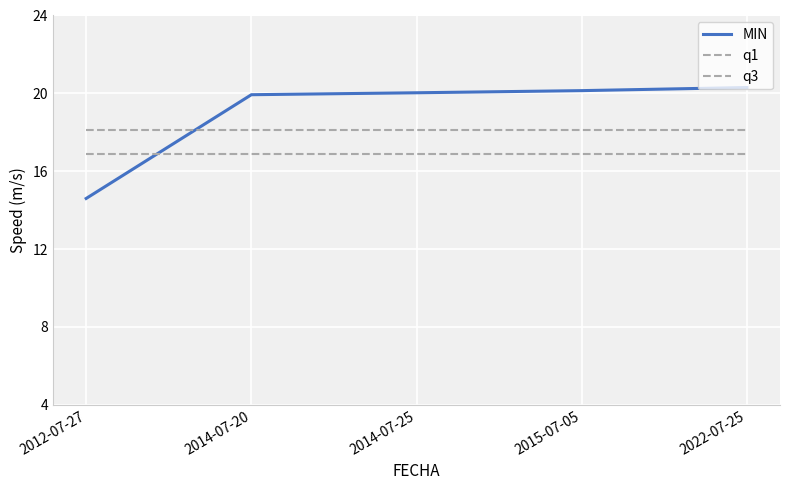

Reading left to right, what are all the values shown in this chart?

MIN: 2012-07-27=14.6	2014-07-20=19.9	2014-07-25=20.0	2015-07-05=20.1	2022-07-25=20.3
q1: 2012-07-27=16.9	2014-07-20=16.9	2014-07-25=16.9	2015-07-05=16.9	2022-07-25=16.9
q3: 2012-07-27=18.1	2014-07-20=18.1	2014-07-25=18.1	2015-07-05=18.1	2022-07-25=18.1